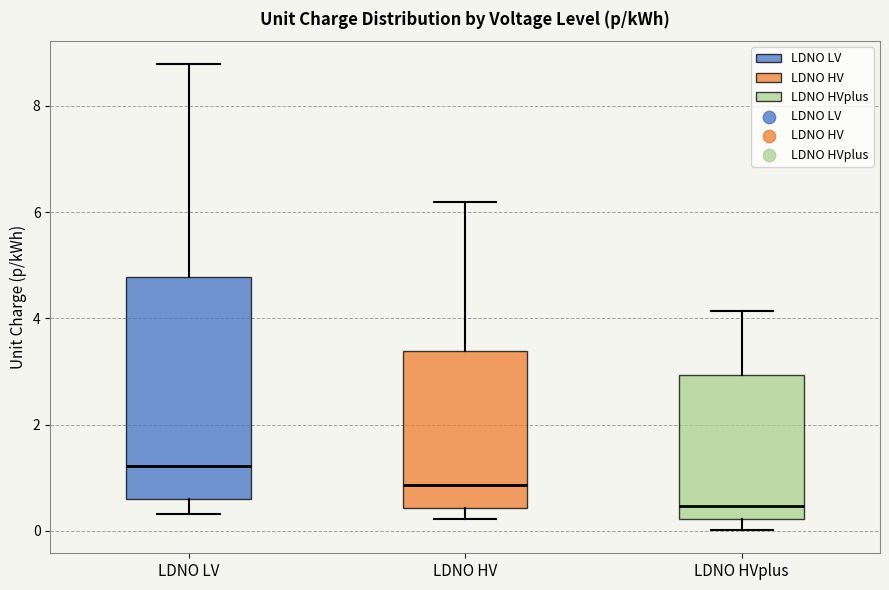

Which box is the tallest, from its lower edge to its upper edge?

LDNO LV